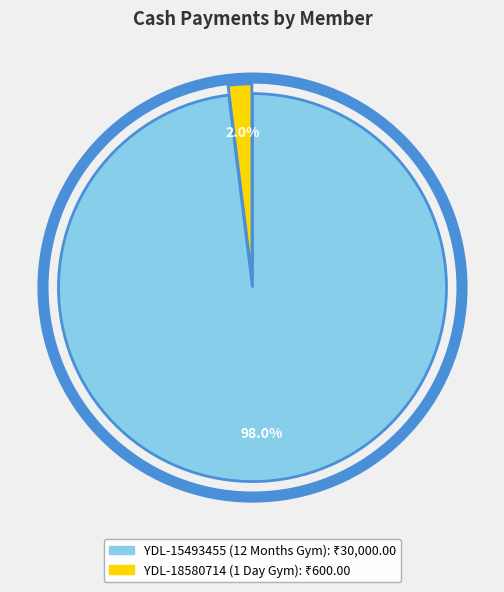

Rank the categories by value from highest to lowest.

YDL-15493455 (12 Months Gym), YDL-18580714 (1 Day Gym)